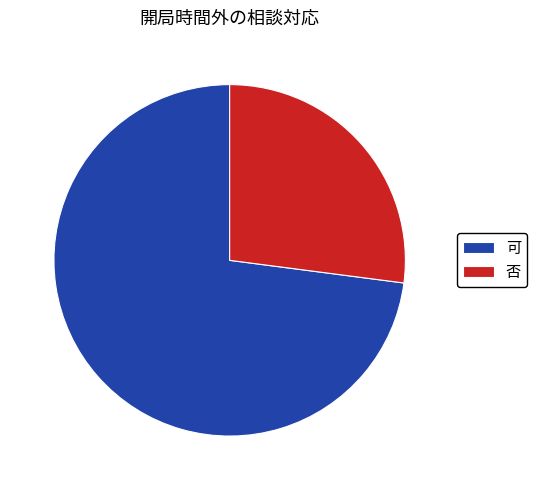

What is the smallest slice in the pie chart?

否